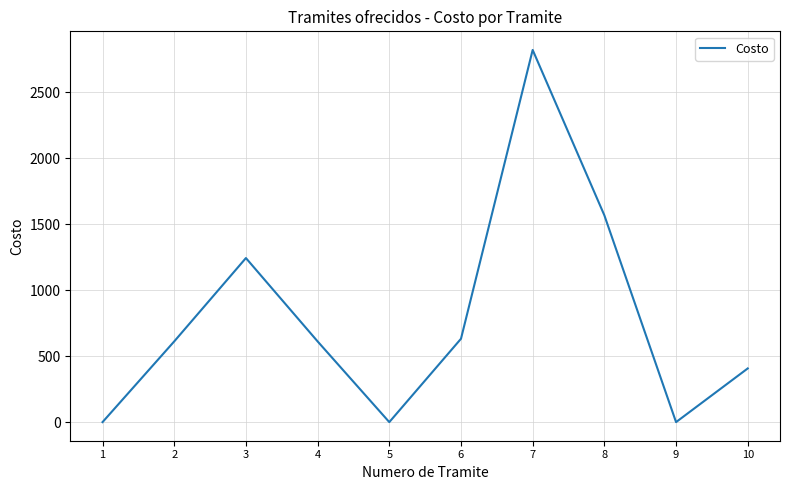

Count the values in the range 0 to 1244.

8